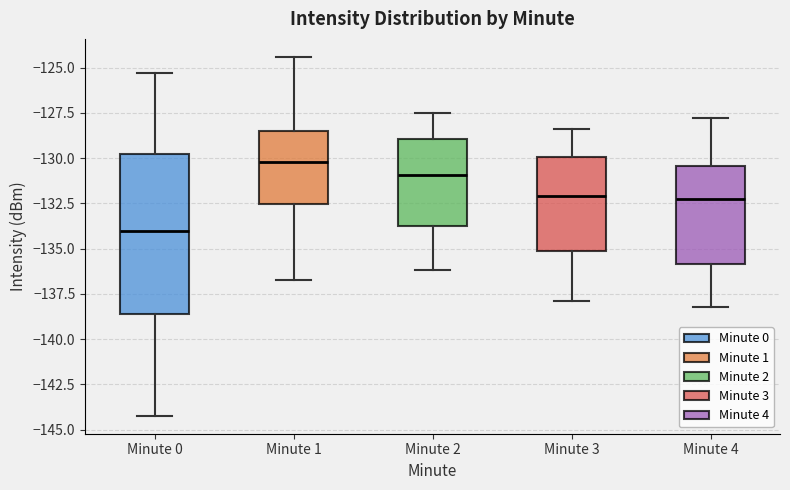

Reading left to right, transcribe this box plot: for each box, give where its median line is, the range the box spans, and where its two whiskers end, as read against the y-axis. The values are not printed on the chart, so give them approximately, as read against the axis.

Minute 0: median -134.0, box -138.5 to -130.0, whiskers -144.0 to -125.5
Minute 1: median -130.0, box -132.5 to -128.5, whiskers -137.0 to -124.5
Minute 2: median -131.0, box -133.5 to -129.0, whiskers -136.0 to -127.5
Minute 3: median -132.0, box -135.0 to -130.0, whiskers -138.0 to -128.5
Minute 4: median -132.0, box -136.0 to -130.5, whiskers -138.0 to -128.0